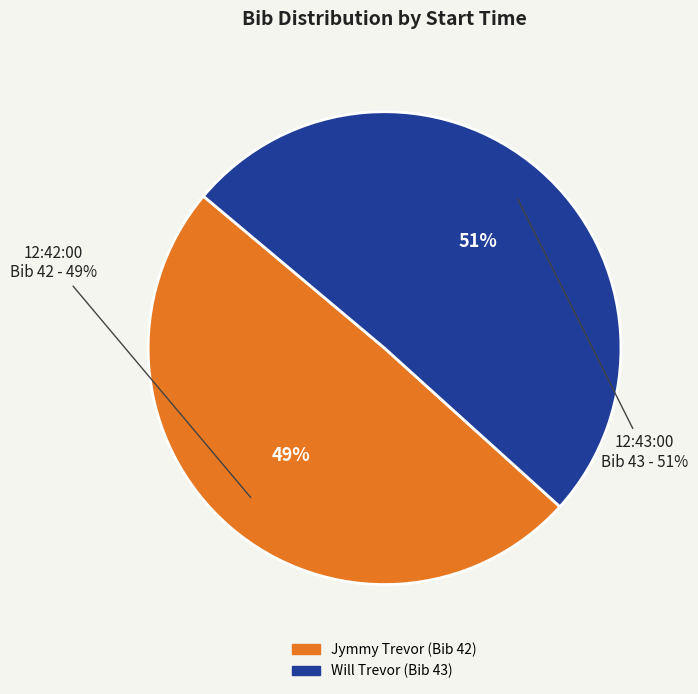

Which slice is the largest?

12:43:00